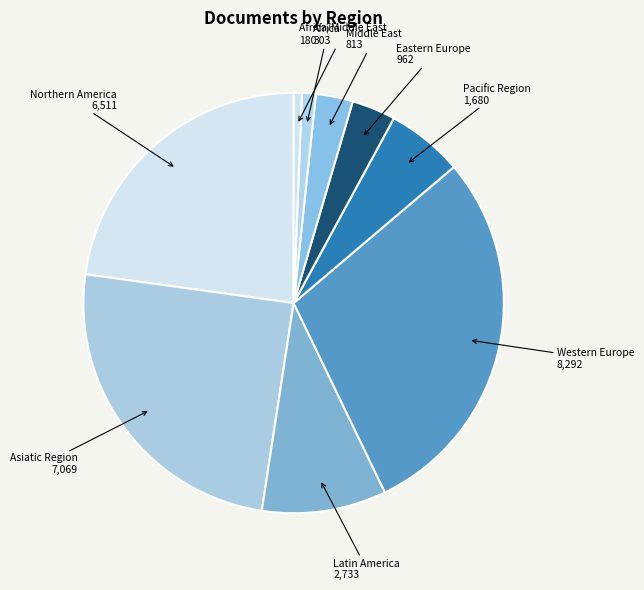

How many segments does this pie chart have?

9